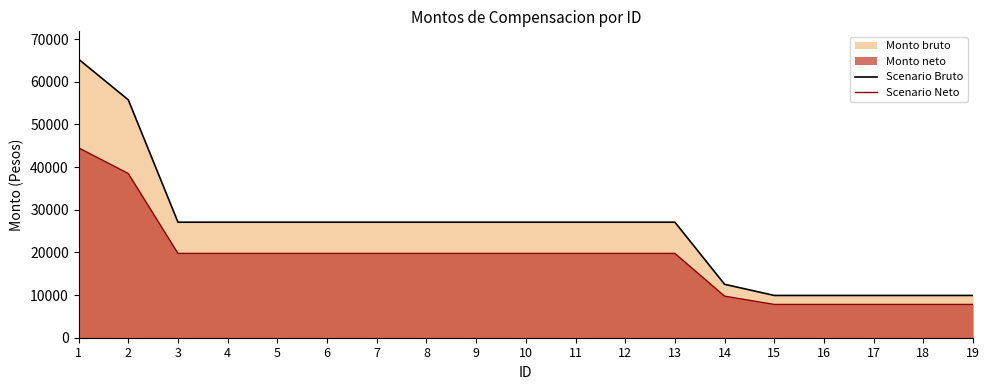

Which category has the highest value in the Scenario Bruto series?

1